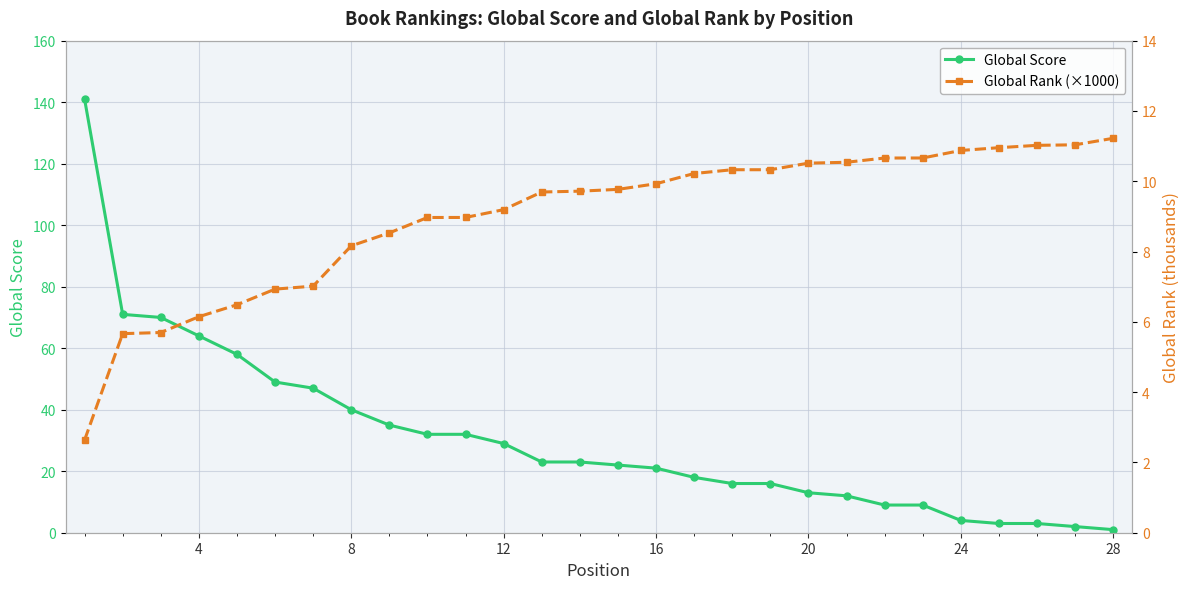

What is the sum of all Global Rank (×1000) values?

251.9